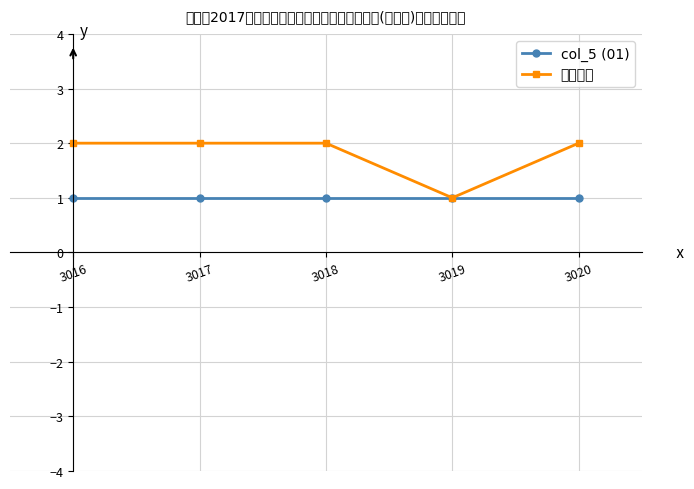

Is the value of col_5 (01) at 3019 greater than the value of 选调人数 at 3019?

No